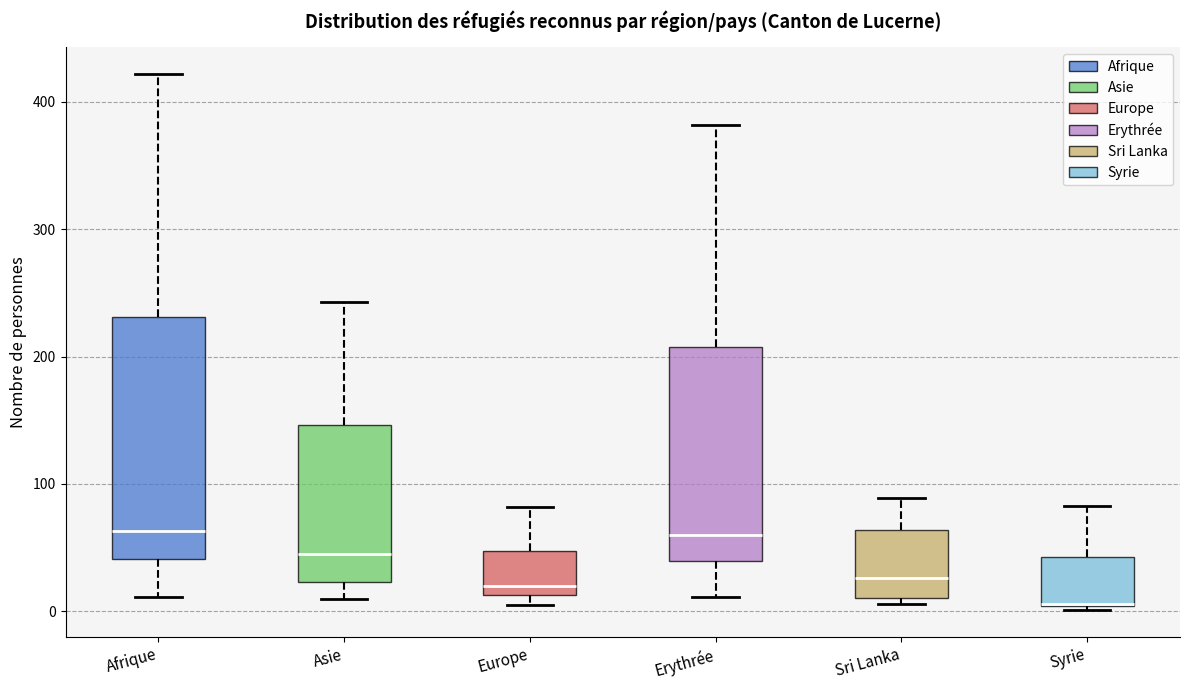

Comparing the boxes themselves (not the whiskers), which one is the tallest?

Afrique